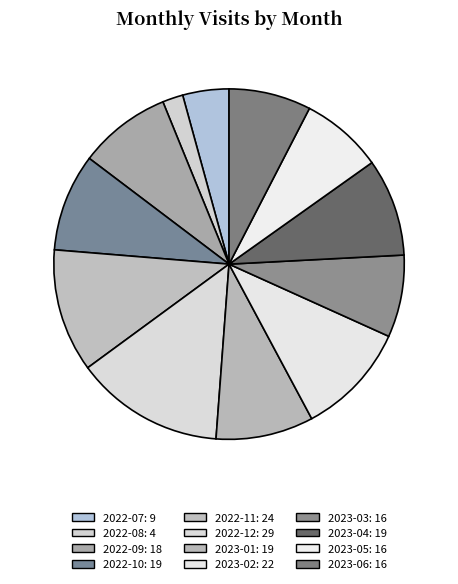

How many slices are in this pie chart?

12